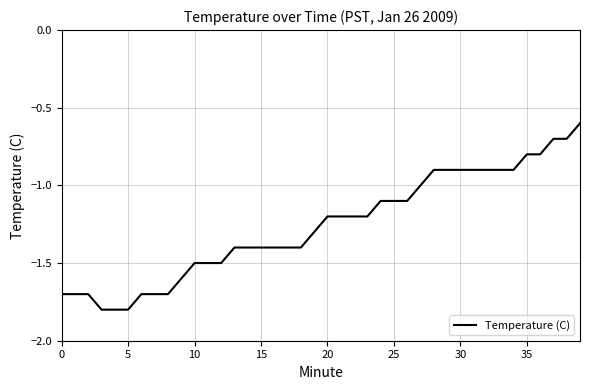

What is the difference between the maximum and minimum values?

1.2